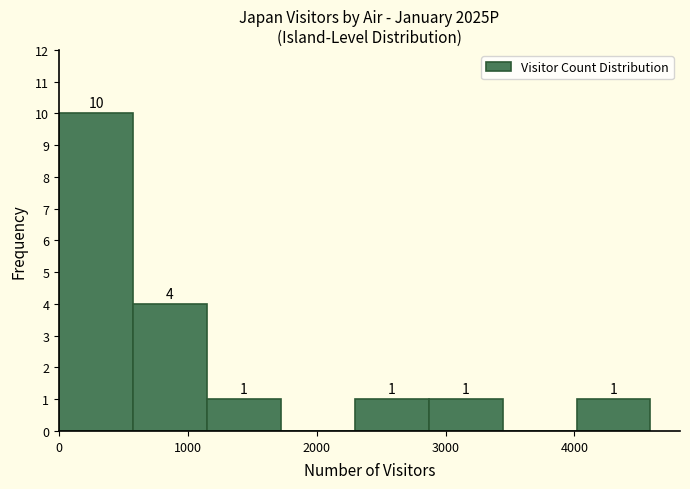

Which range on the x-axis has the tallest bar?

0 to 600